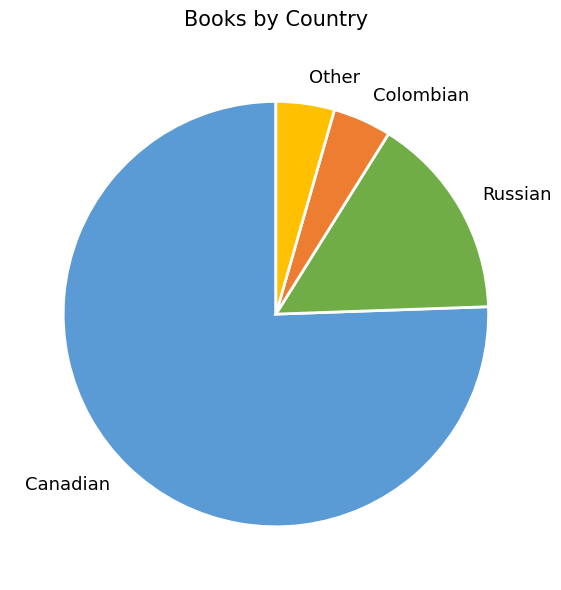

What is the ratio of the value at Canadian to the value at Colombian?

17.0